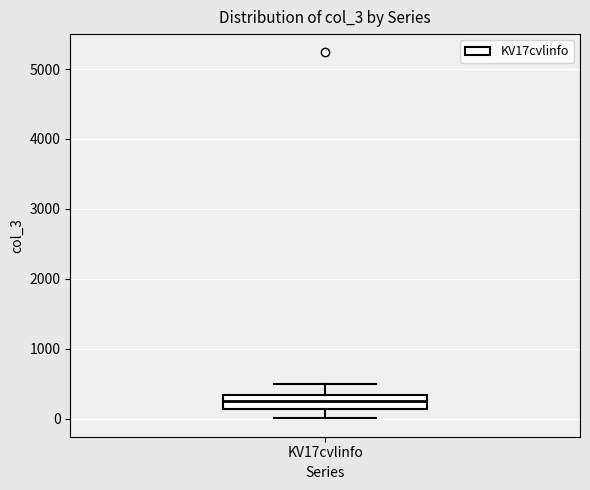

Where is the upper edge of the box for KV17cvlinfo on the y-axis? The values are not printed on the chart, so give them approximately, as read against the axis.

300